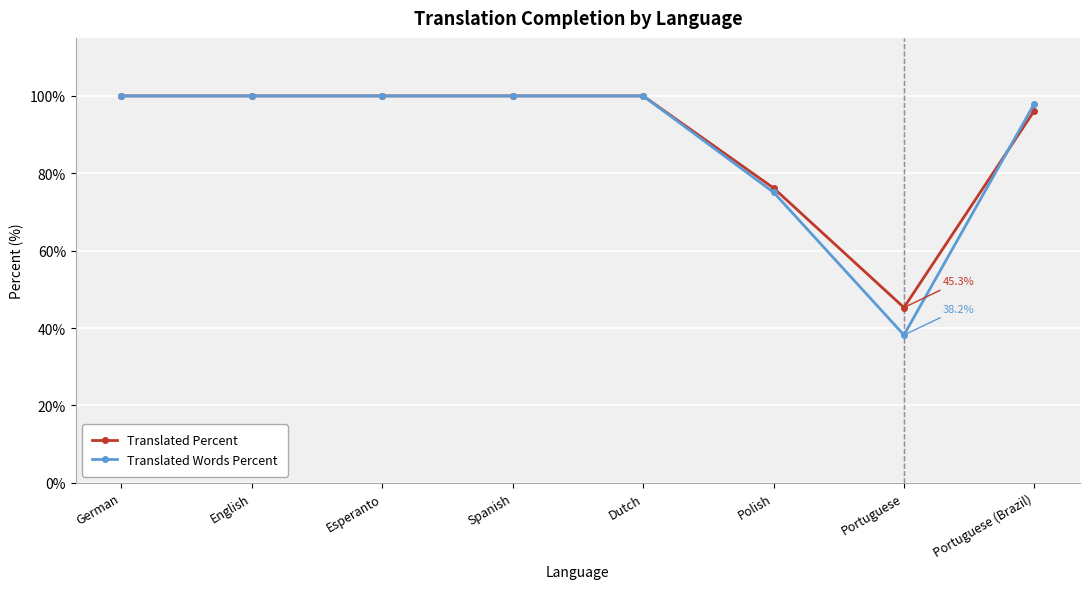

What is the total value across all series at Portuguese (Brazil)?

194.2